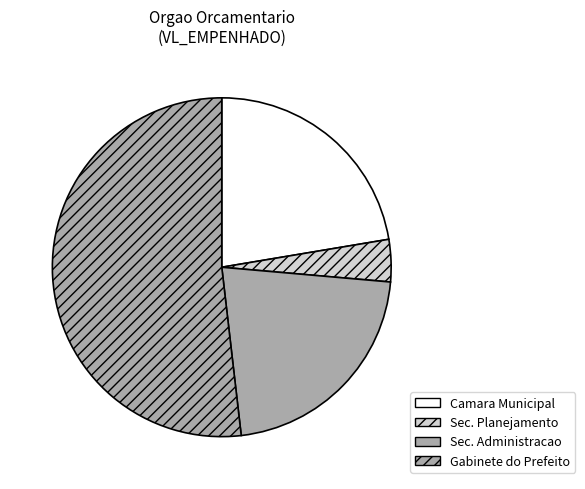

How many segments does this pie chart have?

4